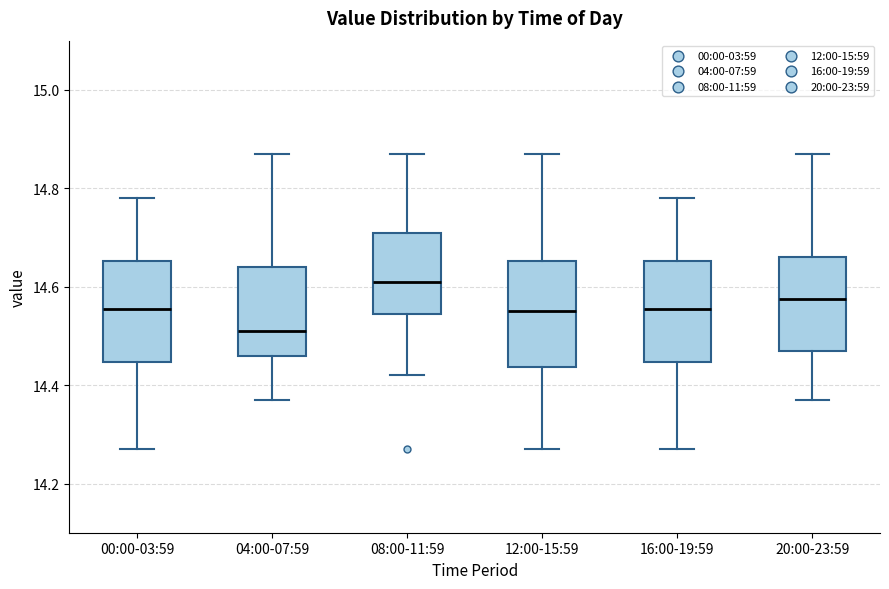

Reading left to right, transcribe this box plot: for each box, give where its median line is, the range the box spans, and where its two whiskers end, as read against the y-axis. The values are not printed on the chart, so give them approximately, as read against the axis.

00:00-03:59: median 14.56, box 14.44 to 14.66, whiskers 14.28 to 14.78
04:00-07:59: median 14.52, box 14.46 to 14.64, whiskers 14.38 to 14.88
08:00-11:59: median 14.62, box 14.54 to 14.72, whiskers 14.42 to 14.88
12:00-15:59: median 14.56, box 14.44 to 14.66, whiskers 14.28 to 14.88
16:00-19:59: median 14.56, box 14.44 to 14.66, whiskers 14.28 to 14.78
20:00-23:59: median 14.58, box 14.48 to 14.66, whiskers 14.38 to 14.88